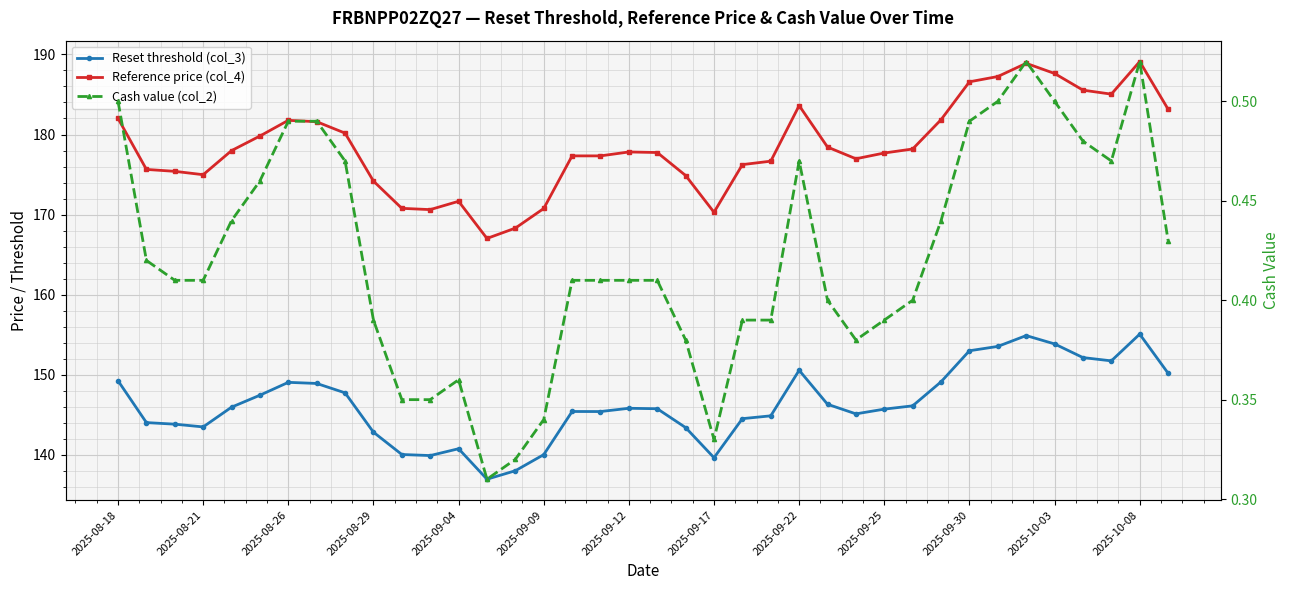

True or false: Reset threshold (col_3) and Cash value (col_2) intersect in this chart.

False